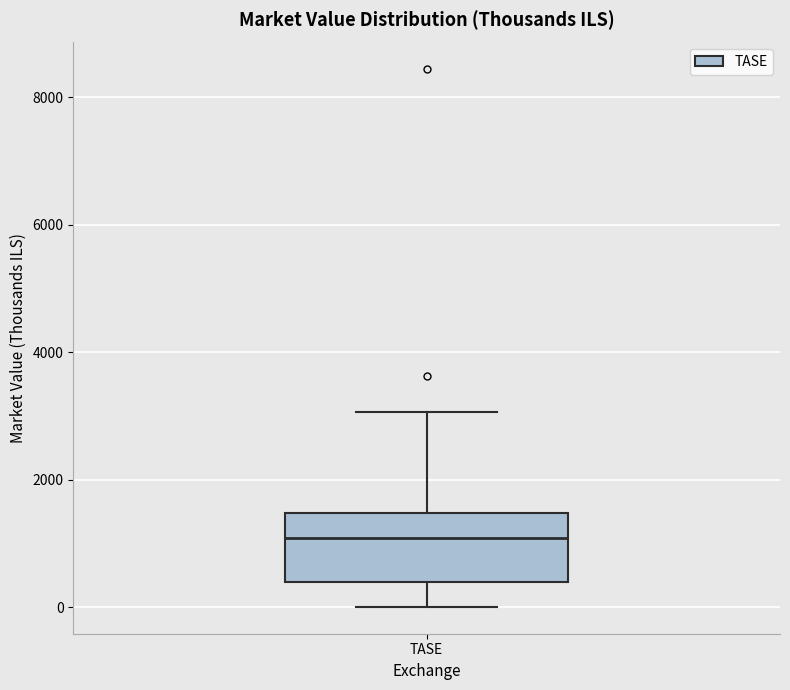

Where does the upper whisker of the box for TASE end on the y-axis? The values are not printed on the chart, so give them approximately, as read against the axis.

3000